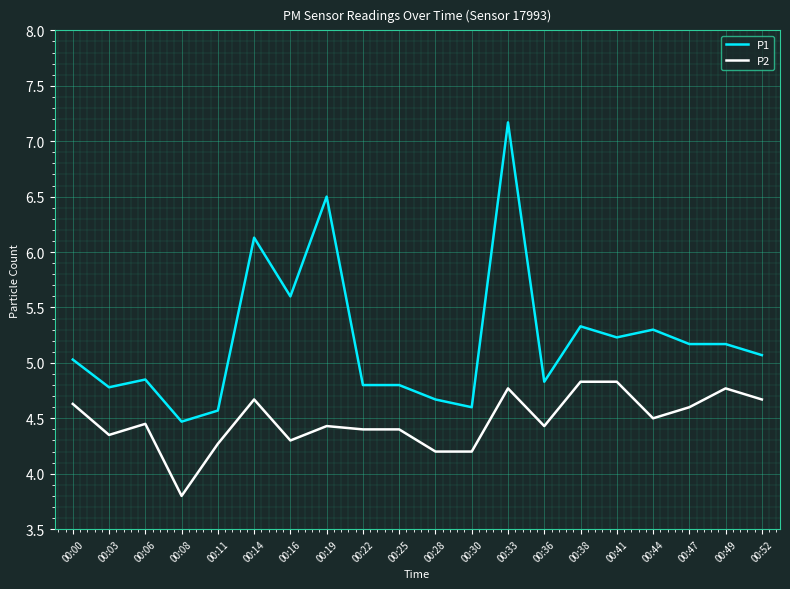

What is the difference between the second highest and minimum values in the P1 series?

2.0